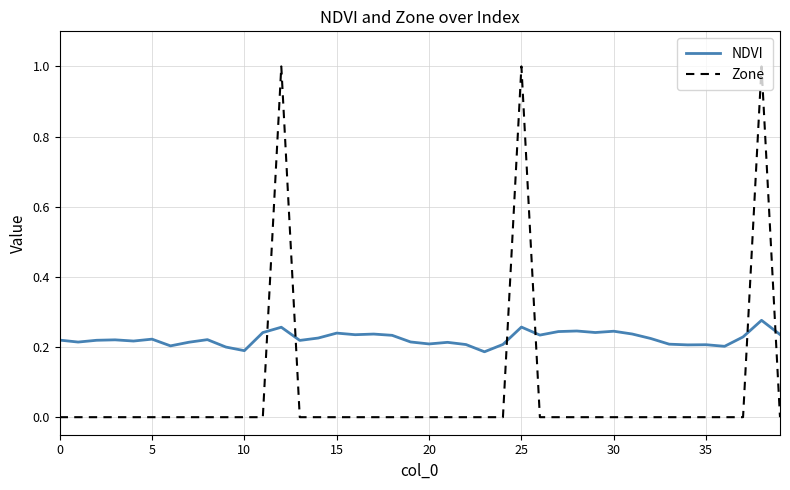

Which series ends up on top after the final intersection of NDVI and Zone?

NDVI